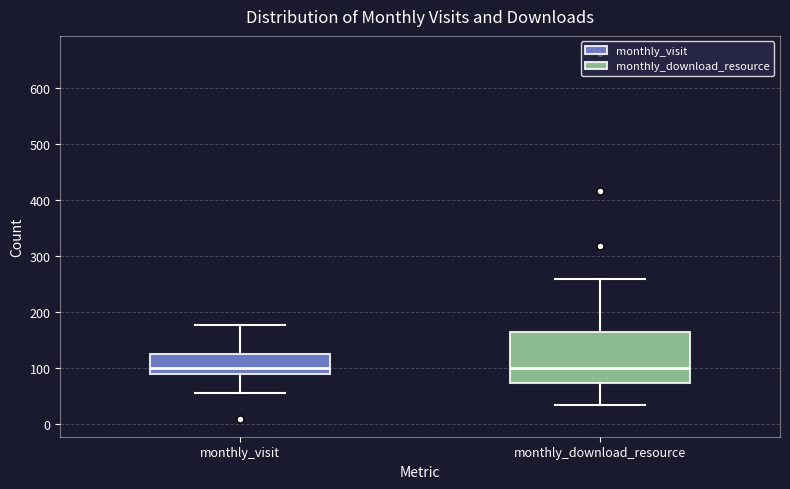

Reading left to right, transcribe this box plot: for each box, give where its median line is, the range the box spans, and where its two whiskers end, as read against the y-axis. The values are not printed on the chart, so give them approximately, as read against the axis.

monthly_visit: median 100, box 90 to 130, whiskers 60 to 180
monthly_download_resource: median 100, box 70 to 160, whiskers 40 to 260